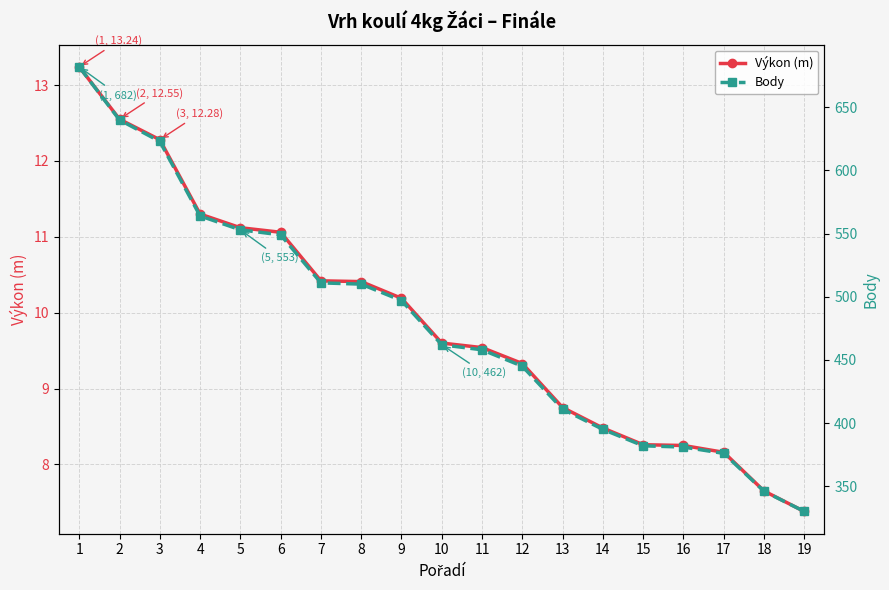

Which category has the highest value in the Výkon (m) series?

1